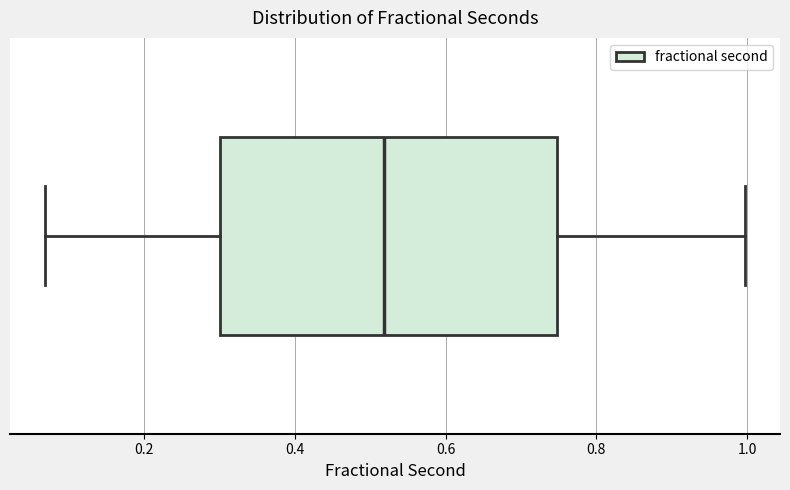

Where is the right edge of the box on the x-axis? The values are not printed on the chart, so give them approximately, as read against the axis.

0.74